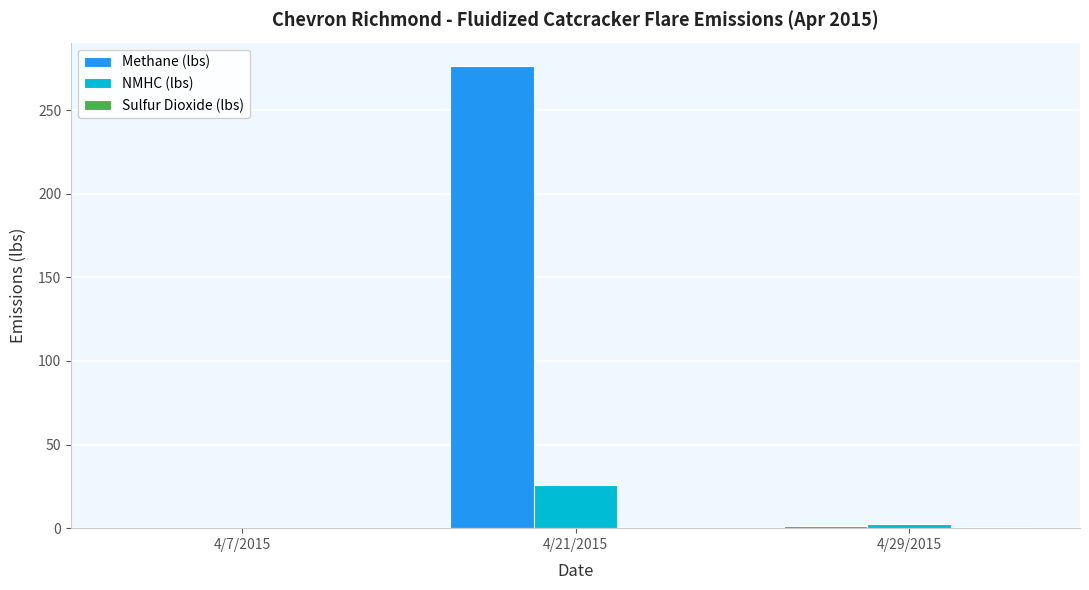

True or false: Methane (lbs) has a value of 180.0 at 4/21/2015.

False